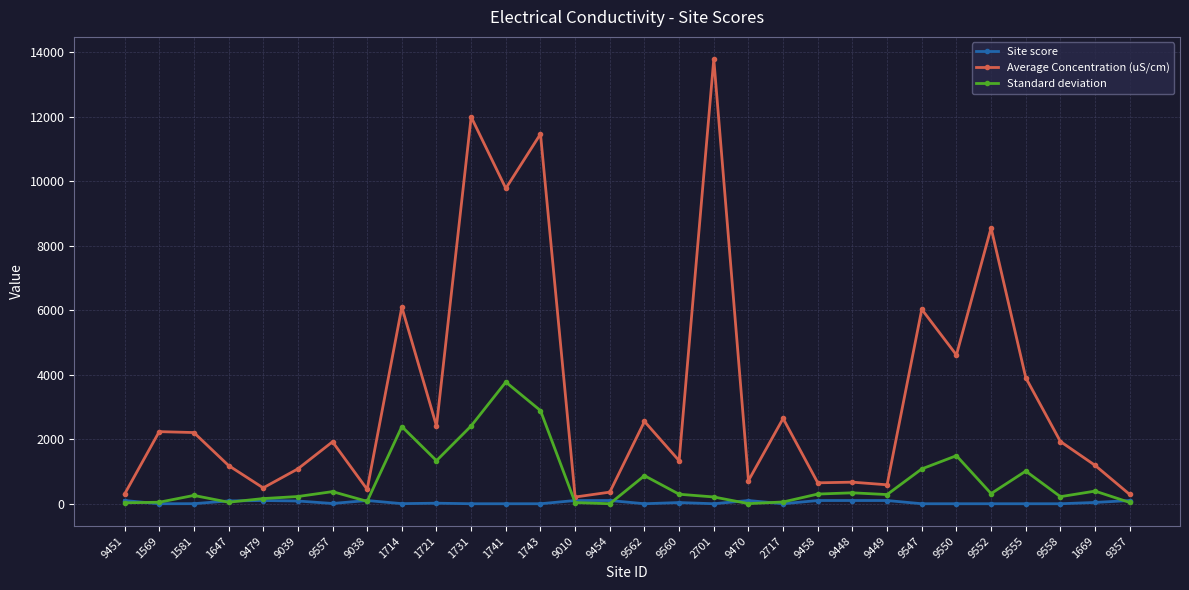

The value of Average Concentration (uS/cm) at 9479 is 491.8. True or false?

True